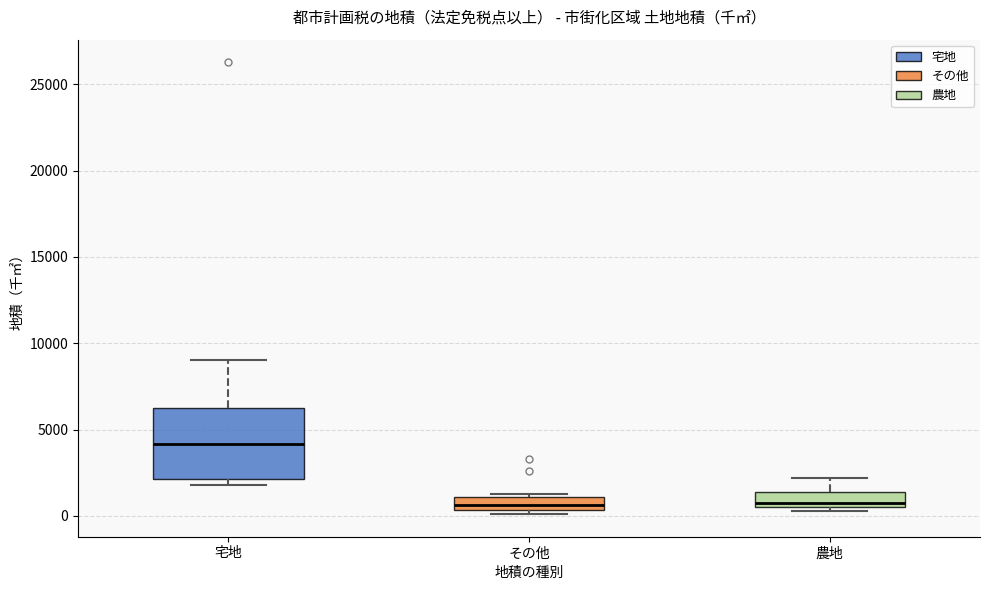

Where is the upper edge of the box for 宅地 on the y-axis? The values are not printed on the chart, so give them approximately, as read against the axis.

6000